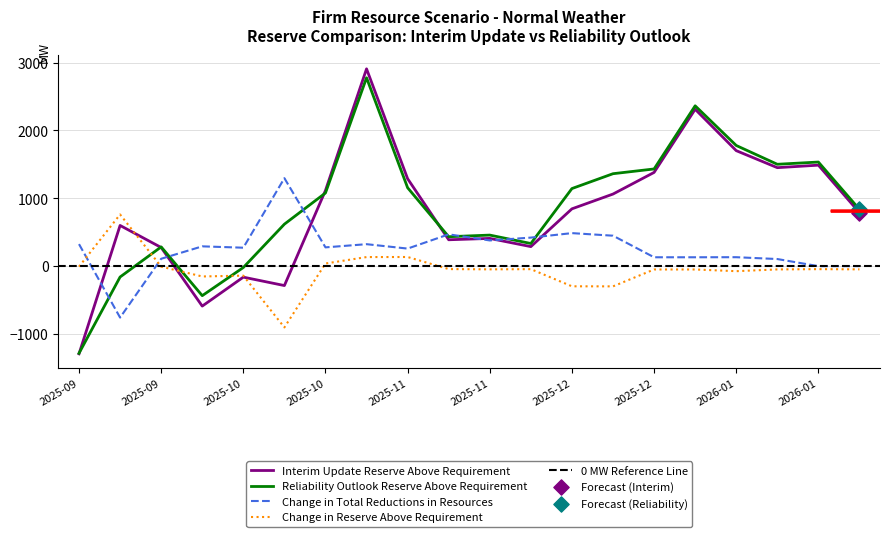

Which series has the largest total across all categories?

Reliability Outlook Reserve Above Requirement